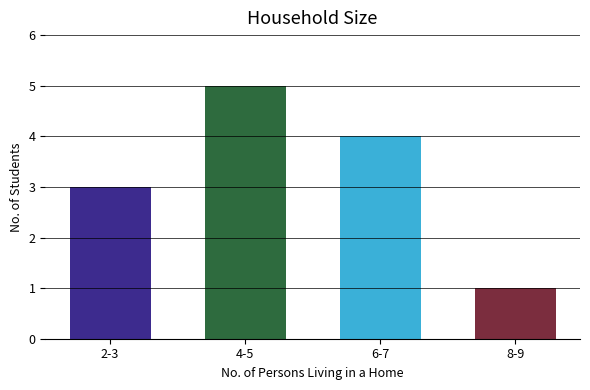

What is the label of the 1st bar from the left?

2-3